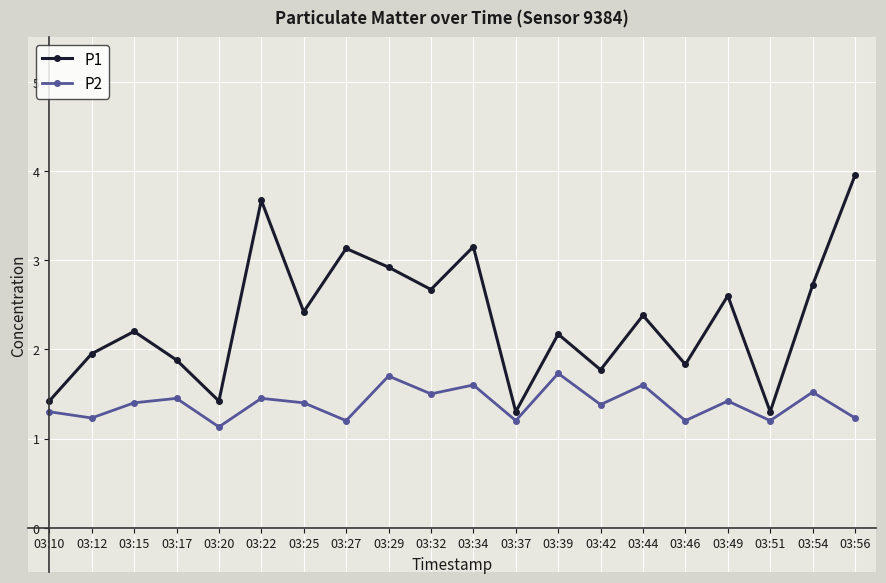

Does the chart display data point markers on the line(s)?

Yes